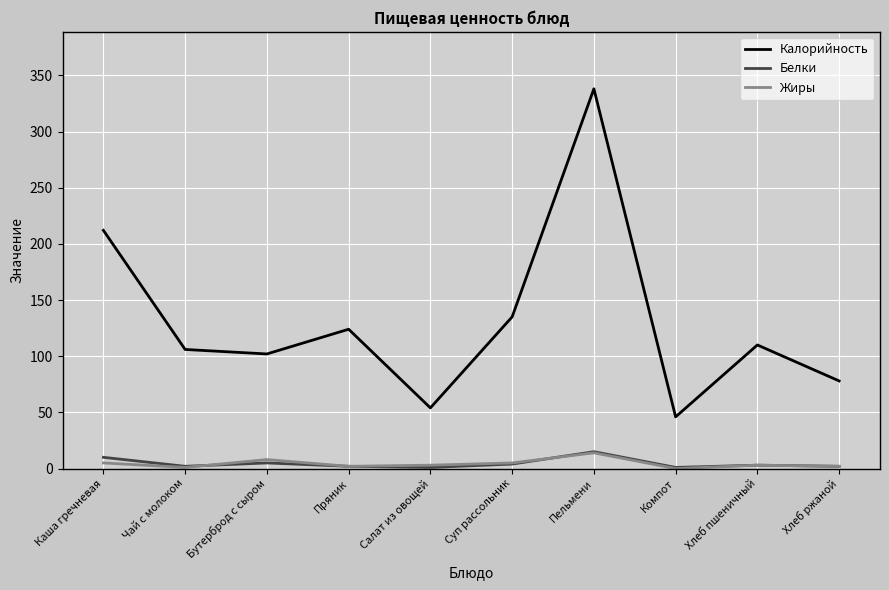

What are all the series names shown in the legend?

Калорийность, Белки, Жиры